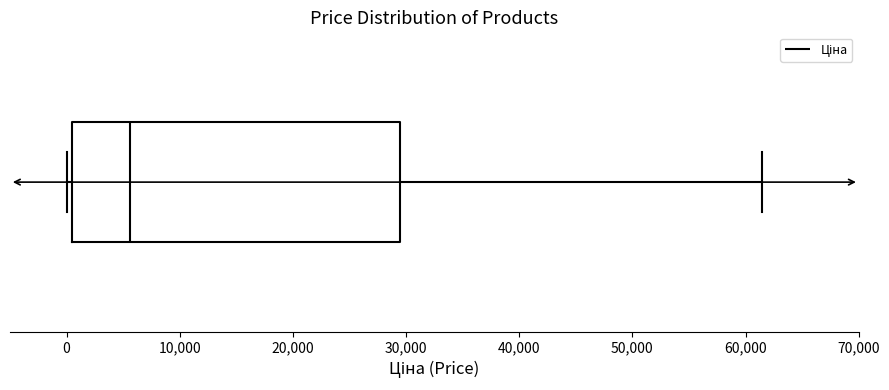

Transcribe this box plot: give where the median line is, the range the box spans, and where the two whiskers end, as read against the x-axis. The values are not printed on the chart, so give them approximately, as read against the axis.

median 6000, box 0 to 29000, whiskers 0 (just left of the box's left edge) to 61000